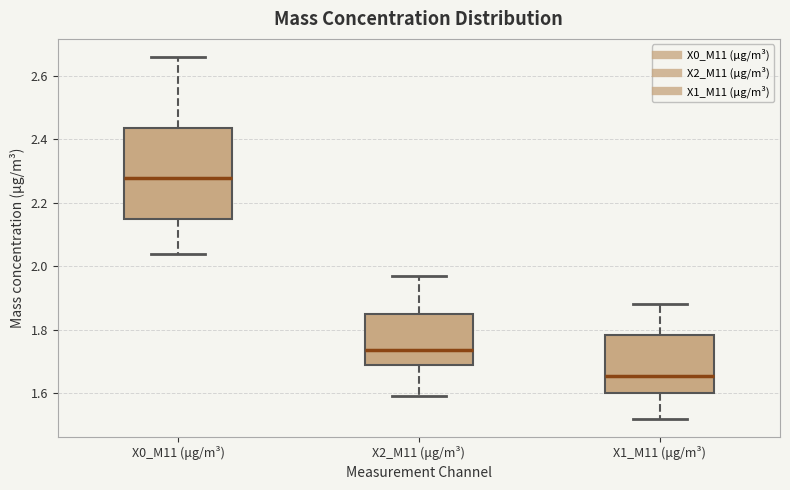

Which box has the highest median line?

X0_M11 (μg/m³)